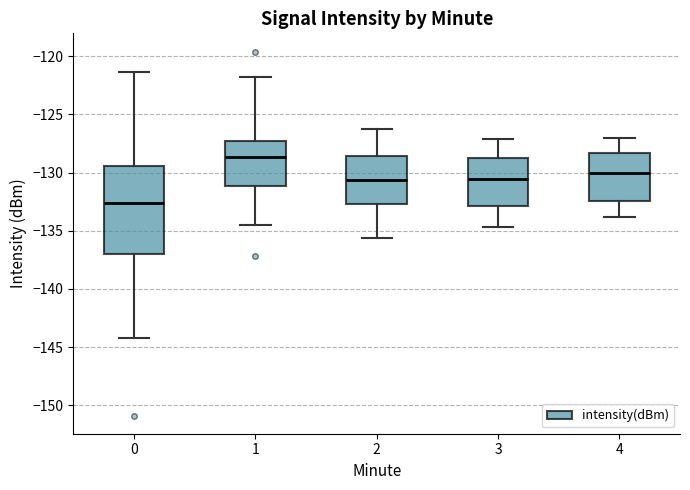

Where does the upper whisker of the box at x = 4 end on the y-axis? The values are not printed on the chart, so give them approximately, as read against the axis.

-127.0